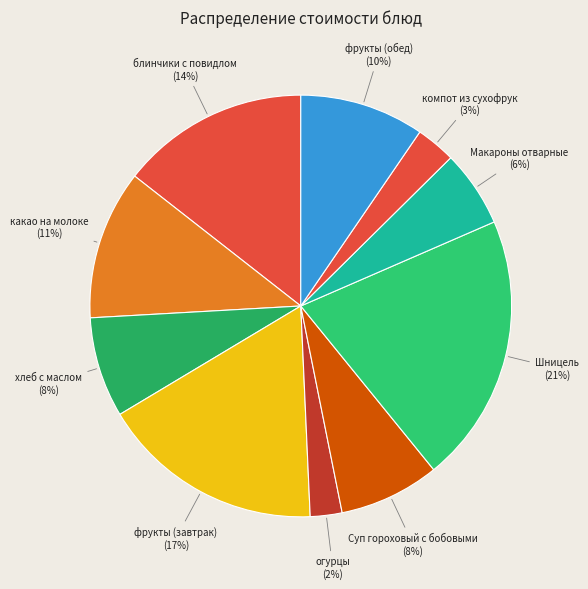

Count the number of slices in the pie.

10